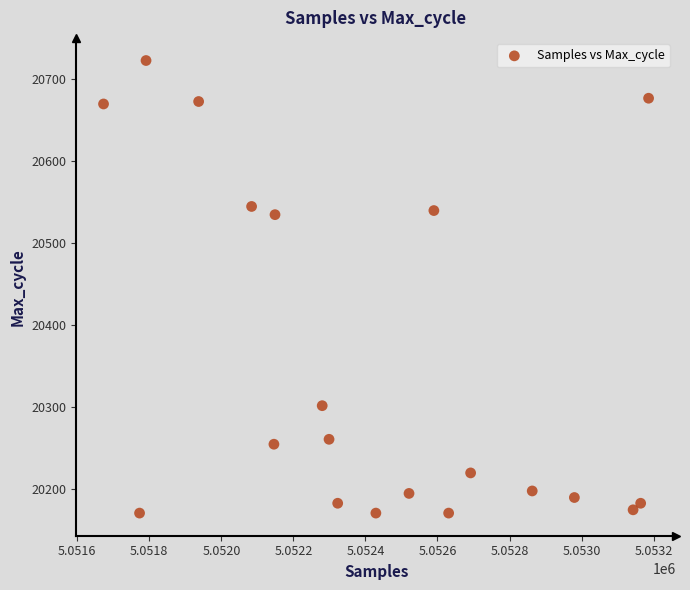

What is the range of X values (max minus min)?

1513